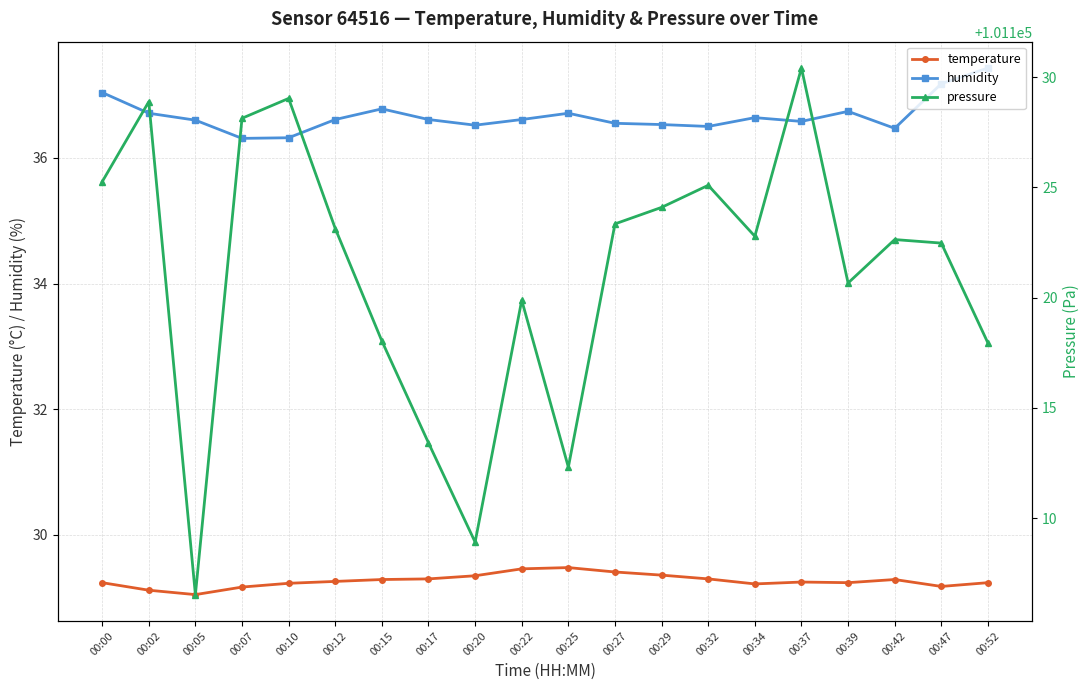

What is the minimum value shown in the chart?

29.1